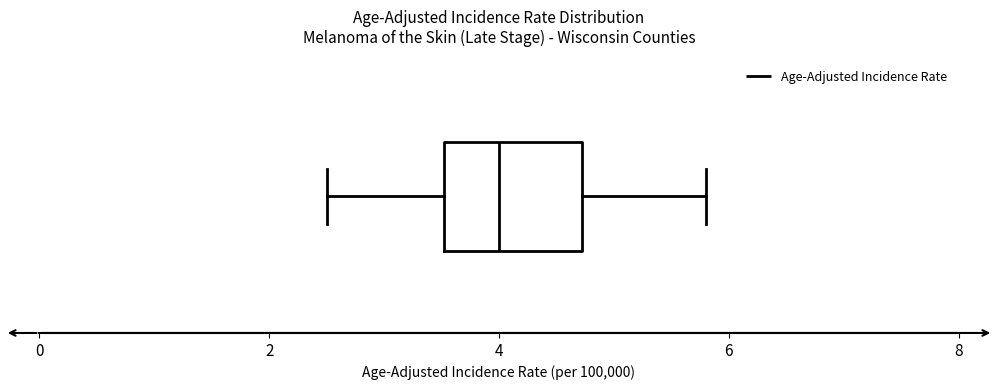

Read this box plot against the x-axis: the position of the median line, the range covered by the box, and the ends of both whiskers. The values are not printed on the chart, so give them approximately, as read against the axis.

median 4.0, box 3.6 to 4.8, whiskers 2.6 to 5.8